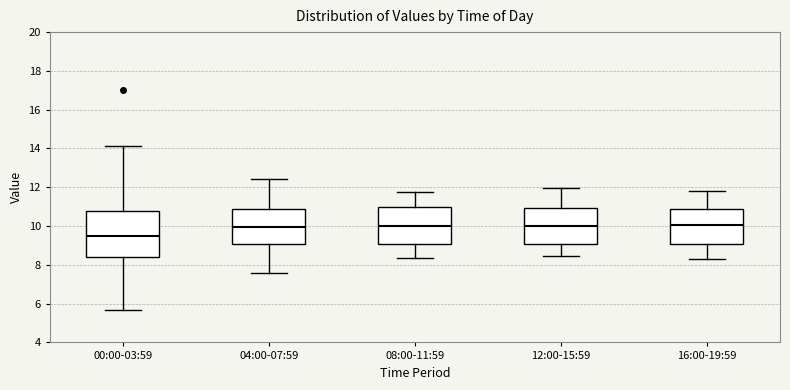

Reading left to right, transcribe this box plot: for each box, give where its median line is, the range the box spans, and where its two whiskers end, as read against the y-axis. The values are not printed on the chart, so give them approximately, as read against the axis.

00:00-03:59: median 9.4, box 8.4 to 10.8, whiskers 5.6 to 14.2
04:00-07:59: median 10.0, box 9.2 to 10.8, whiskers 7.6 to 12.4
08:00-11:59: median 10.0, box 9.2 to 11.0, whiskers 8.4 to 11.8
12:00-15:59: median 10.0, box 9.0 to 11.0, whiskers 8.4 to 12.0
16:00-19:59: median 10.0, box 9.2 to 11.0, whiskers 8.4 to 11.8